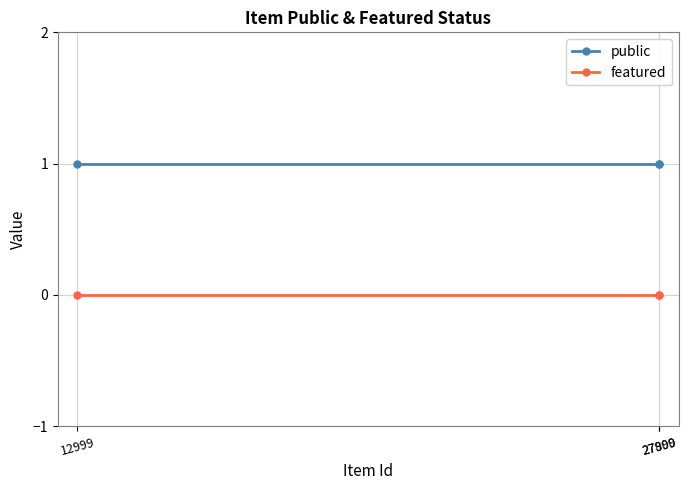

What is the total value across all series at 27899?

1